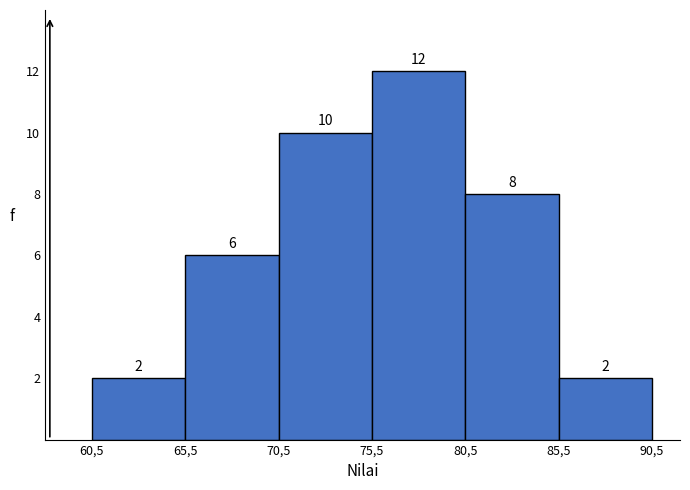

Reading left to right, extract all data points from this chart.

60,5=2	65,5=6	70,5=10	75,5=12	80,5=8	85,5=2